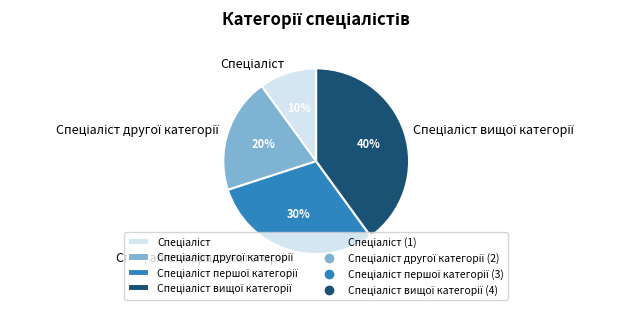

To the nearest percent, what is the difference between the largest and smallest slice percentages?

30%